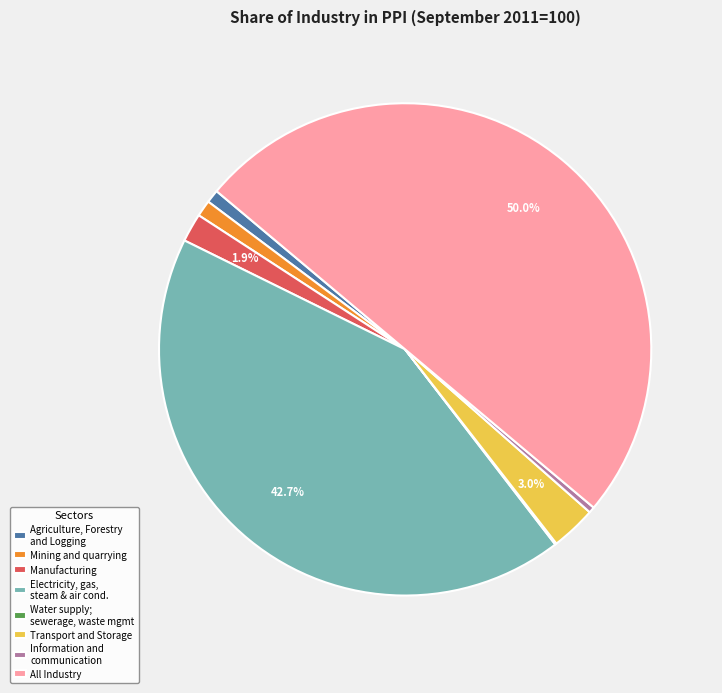

To the nearest percent, what is the difference between the Mining and quarrying and Information and communication slice percentages?

1%